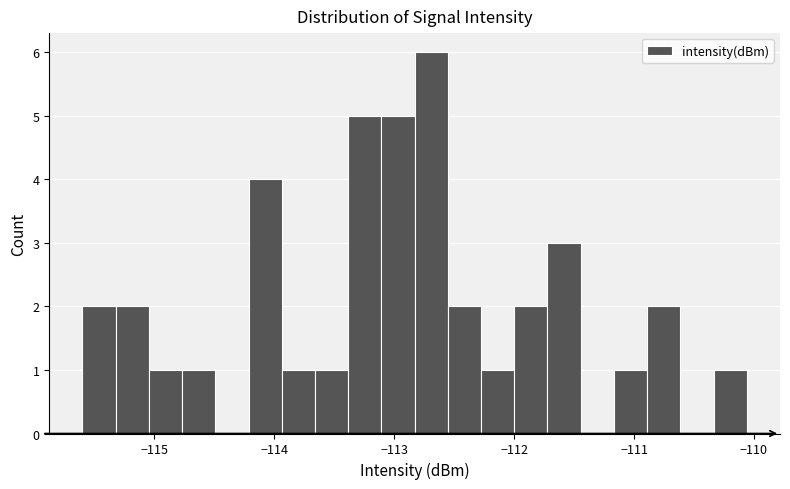

Read against the x-axis, roughly where is the centre of the tallest bar?

-112.7